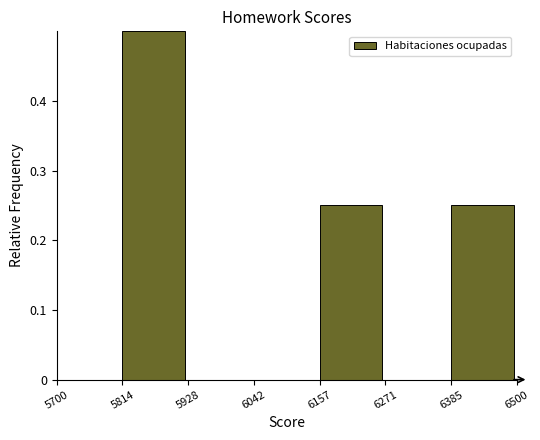

Reading left to right, list every bar in this chart as the range it spans on the x-axis followed by its height. The values are not printed on the chart, so give them approximately, as read against the axis.

5700 to 5814: 0
5814 to 5928: 0.50
5928 to 6042: 0
6042 to 6157: 0
6157 to 6271: 0.25
6271 to 6385: 0
6385 to 6500: 0.25